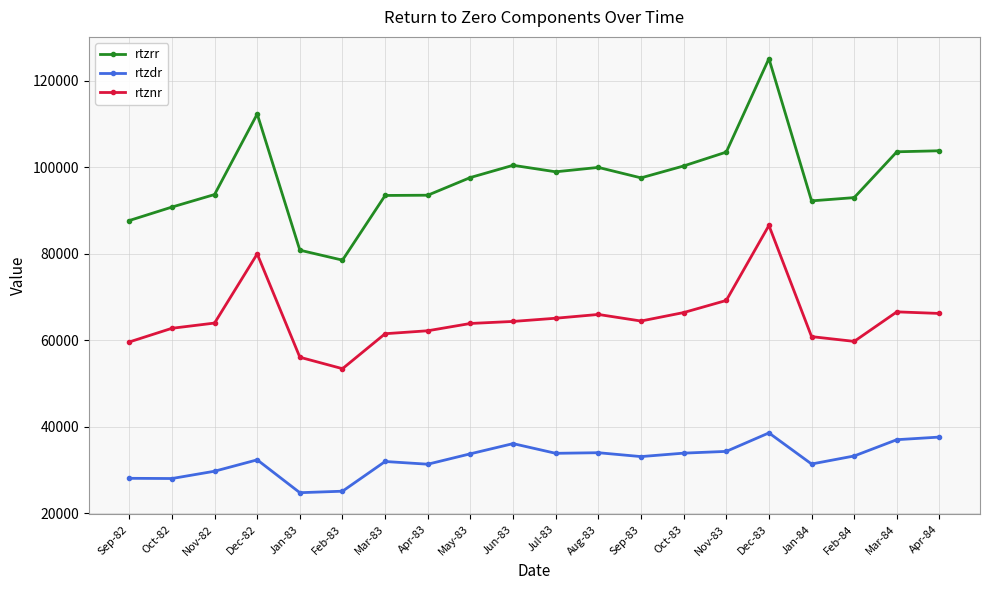

What is the difference between the highest and lowest values at Feb-84?

59754